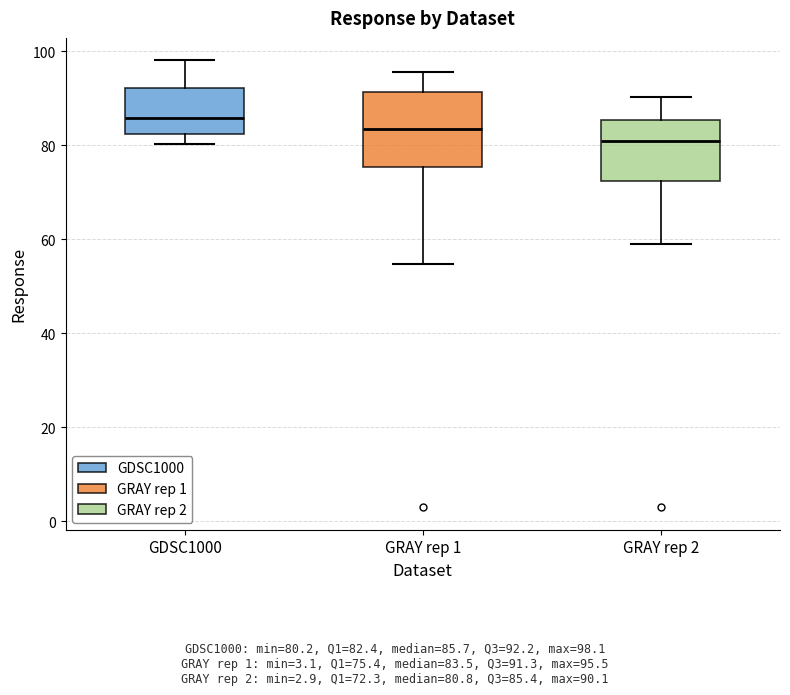

Reading left to right, transcribe this box plot: for each box, give where its median line is, the range the box spans, and where its two whiskers end, as read against the y-axis. The values are not printed on the chart, so give them approximately, as read against the axis.

GDSC1000: median 86, box 82 to 92, whiskers 80 to 98
GRAY rep 1: median 84, box 76 to 92, whiskers 54 to 96
GRAY rep 2: median 80, box 72 to 86, whiskers 60 to 90